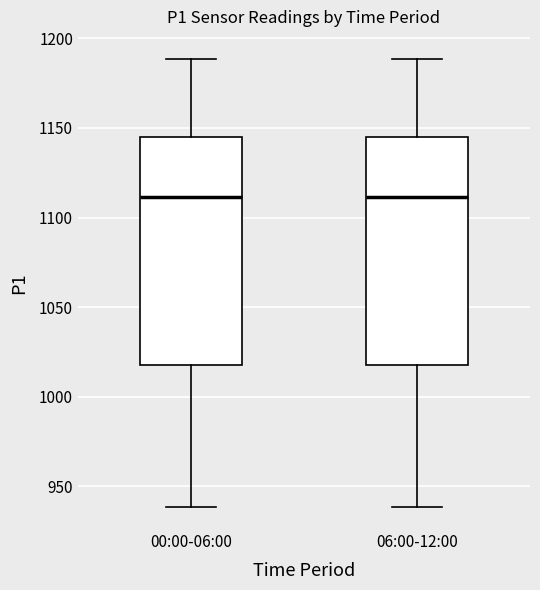

Where is the lower edge of the box for 00:00-06:00 on the y-axis? The values are not printed on the chart, so give them approximately, as read against the axis.

1020